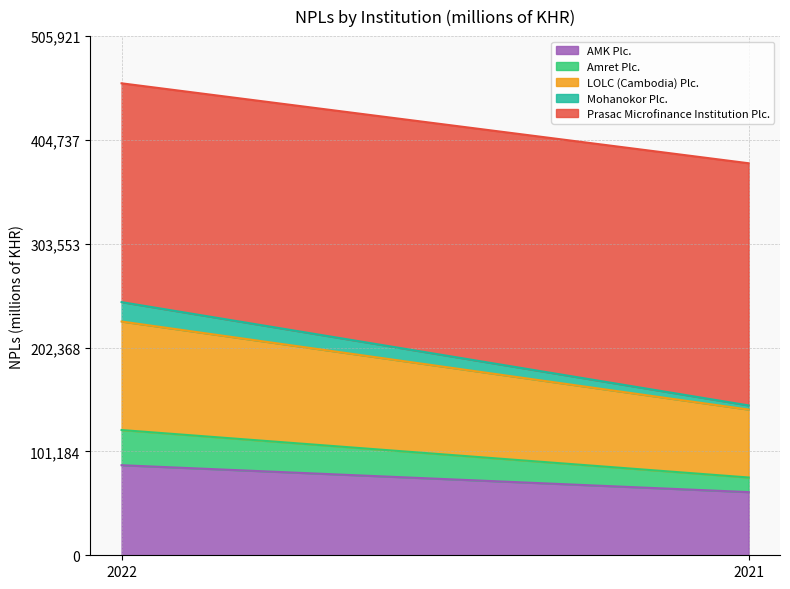

At how many categories does at least one series exceed 99211?

2